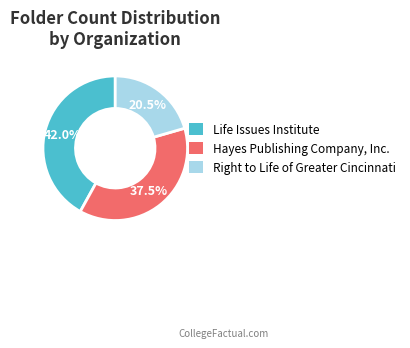

Is there any slice that represents more than half of the pie?

No